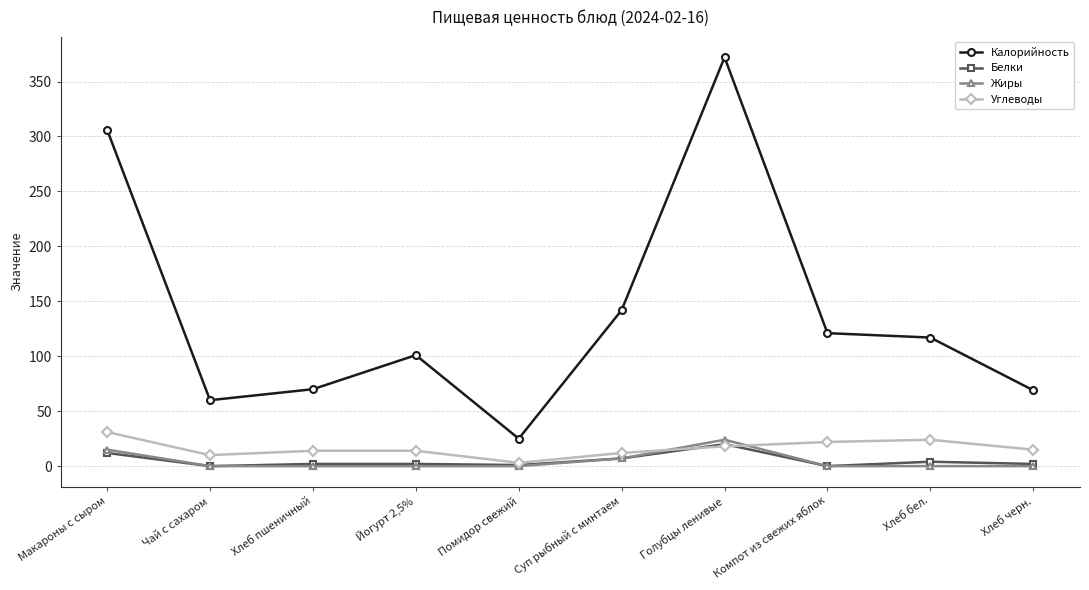

Is it true that Углеводы equals 10 at Чай с сахаром?

True